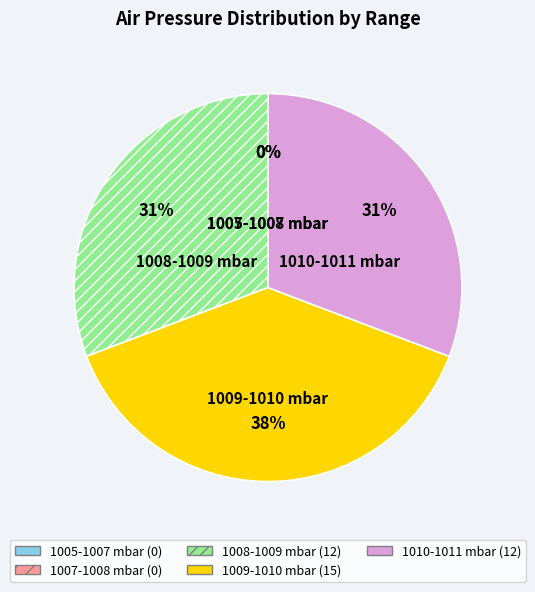

Do 34 and 12 together represent more than half of the pie?

No